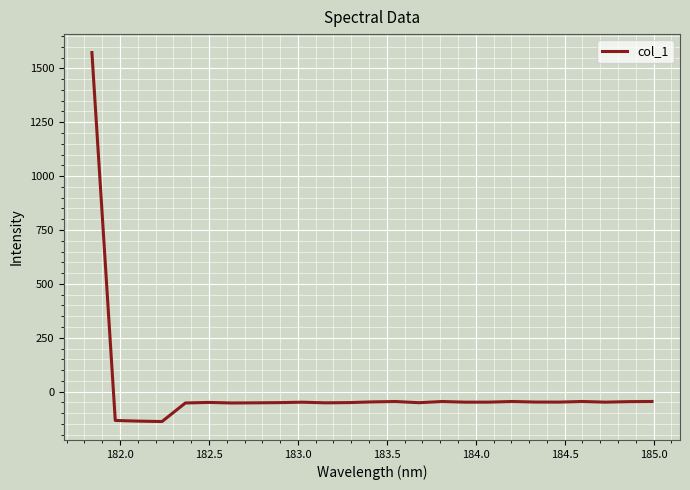

What is the difference between the maximum and minimum values?

1711.8